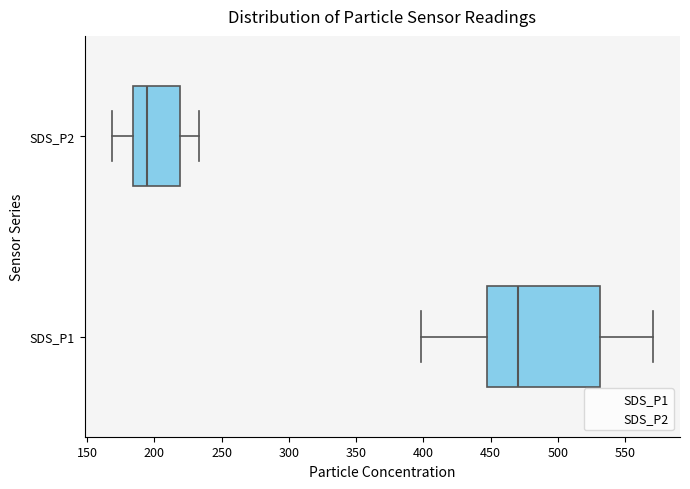

Reading bottom to top, transcribe this box plot: for each box, give where its median line is, the range the box spans, and where its two whiskers end, as read against the x-axis. The values are not printed on the chart, so give them approximately, as read against the axis.

SDS_P1: median 470, box 445 to 530, whiskers 400 to 570
SDS_P2: median 195, box 185 to 220, whiskers 170 to 235